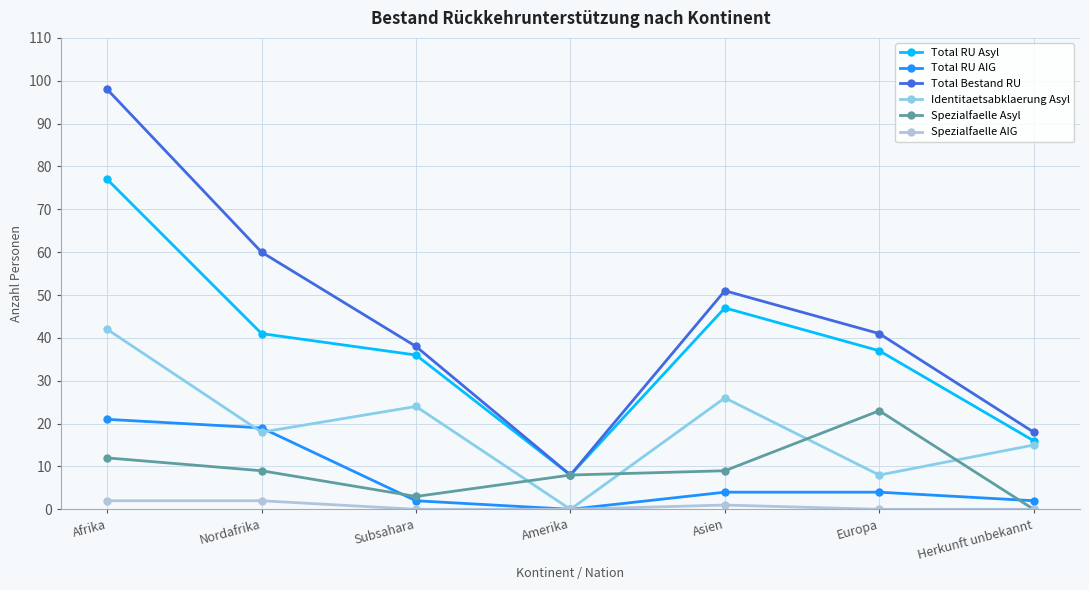

Reading left to right, what are all the values shown in this chart?

Total RU Asyl: Afrika=77	Nordafrika=41	Subsahara=36	Amerika=8	Asien=47	Europa=37	Herkunft unbekannt=16
Total RU AIG: Afrika=21	Nordafrika=19	Subsahara=2	Amerika=0	Asien=4	Europa=4	Herkunft unbekannt=2
Total Bestand RU: Afrika=98	Nordafrika=60	Subsahara=38	Amerika=8	Asien=51	Europa=41	Herkunft unbekannt=18
Identitaetsabklaerung Asyl: Afrika=42	Nordafrika=18	Subsahara=24	Amerika=0	Asien=26	Europa=8	Herkunft unbekannt=15
Spezialfaelle Asyl: Afrika=12	Nordafrika=9	Subsahara=3	Amerika=8	Asien=9	Europa=23	Herkunft unbekannt=0
Spezialfaelle AIG: Afrika=2	Nordafrika=2	Subsahara=0	Amerika=0	Asien=1	Europa=0	Herkunft unbekannt=0